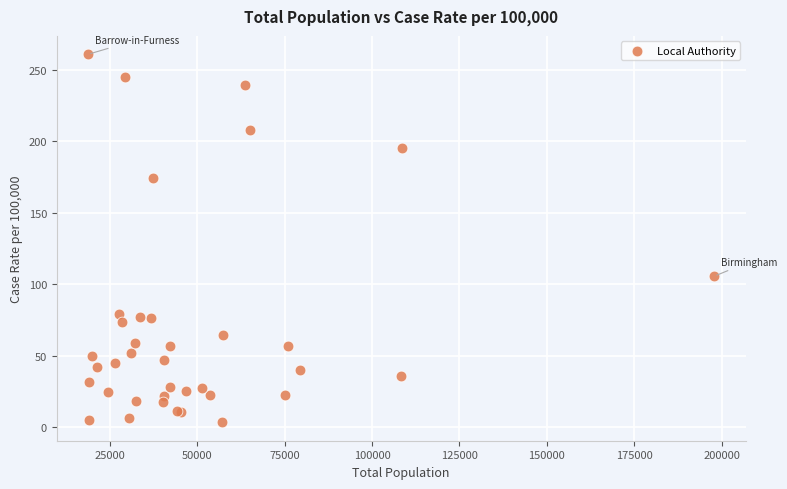

What Y value in the scatter plot is closest to 132?

105.6